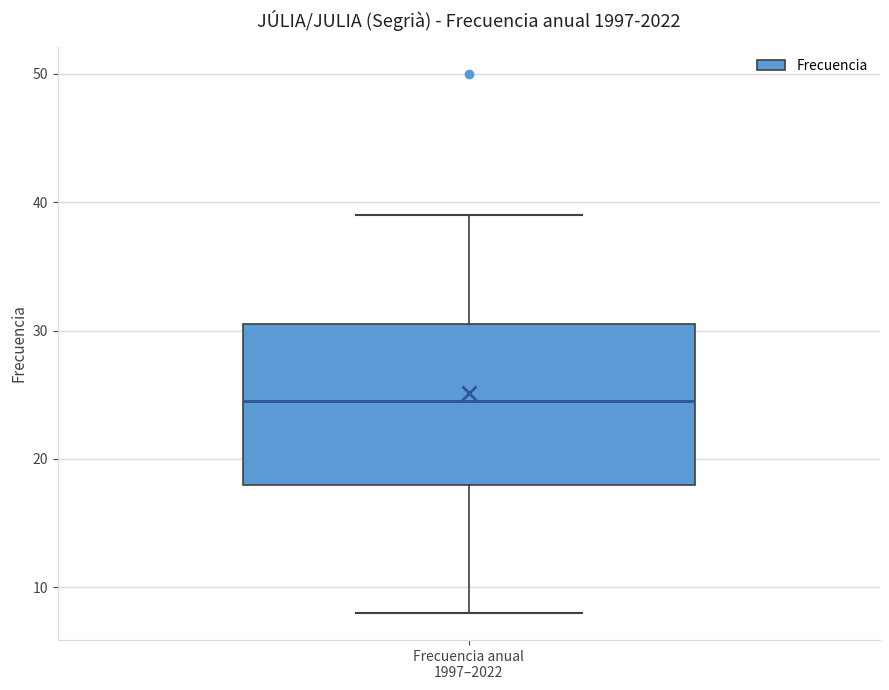

Read this box plot against the y-axis: the position of the median line, the range covered by the box, and the ends of both whiskers. The values are not printed on the chart, so give them approximately, as read against the axis.

median 25, box 18 to 31, whiskers 8 to 39